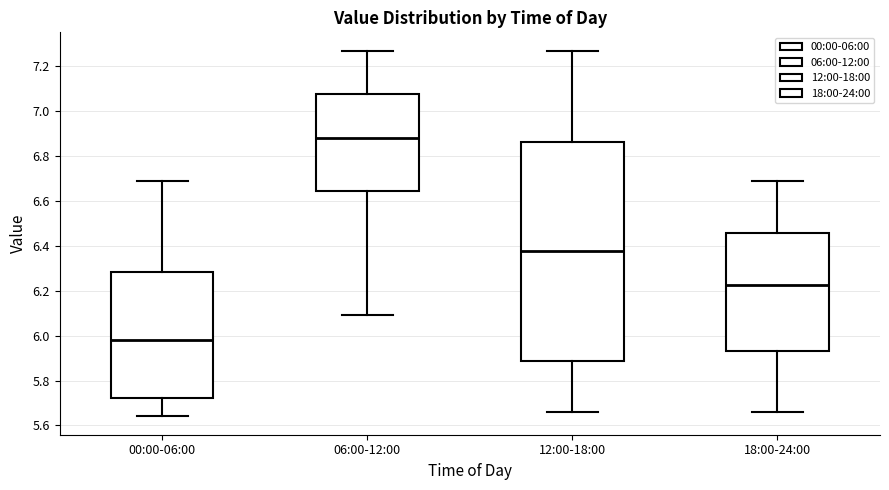

Which box is the tallest, from its lower edge to its upper edge?

12:00-18:00